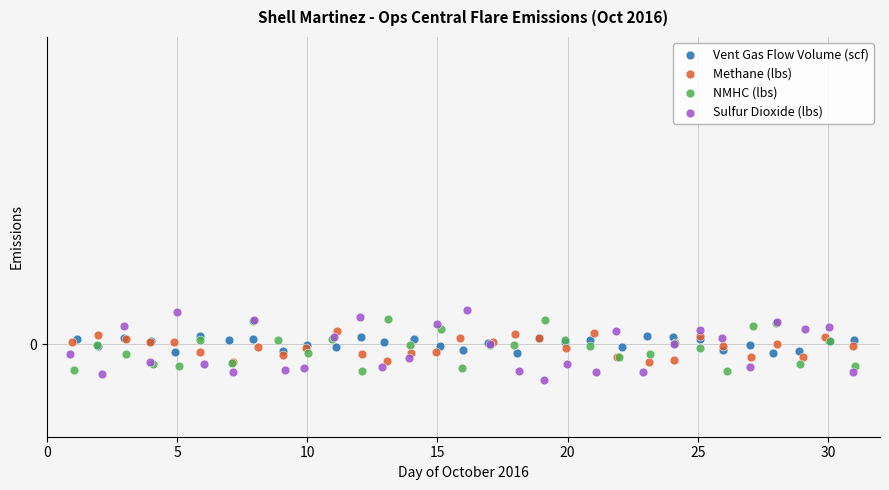

What are all the series names shown in the legend?

Vent Gas Flow Volume (scf), Methane (lbs), NMHC (lbs), Sulfur Dioxide (lbs)